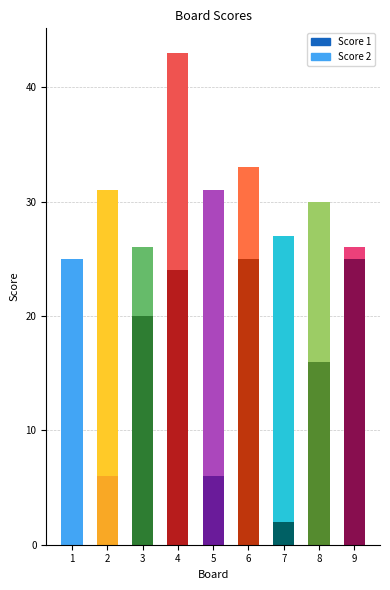

True or false: Score 1 has a value of 13 at 4.

False